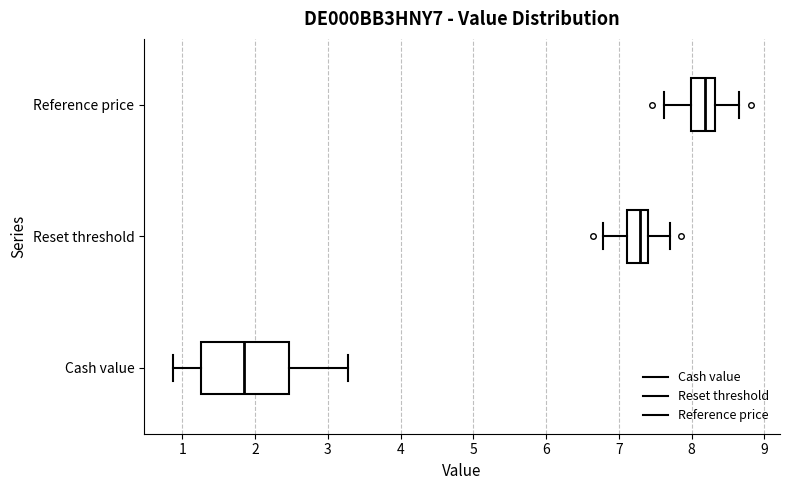

Where is the right edge of the box for Reset threshold on the x-axis? The values are not printed on the chart, so give them approximately, as read against the axis.

7.4